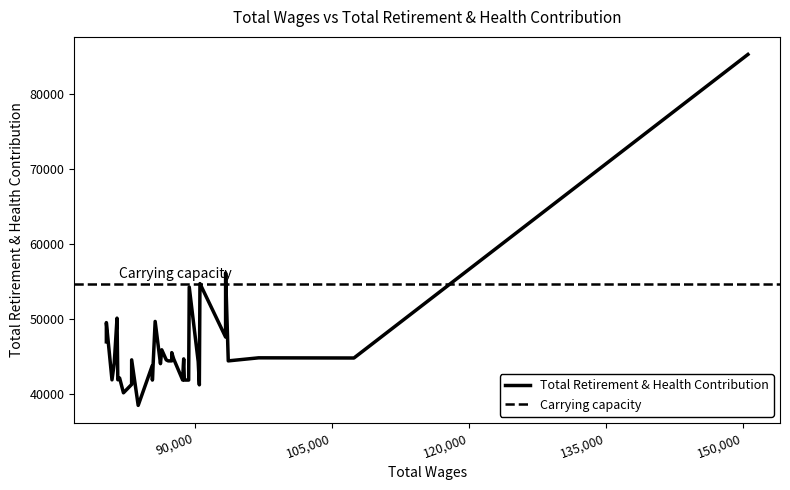

Where is the first local maximum?

2